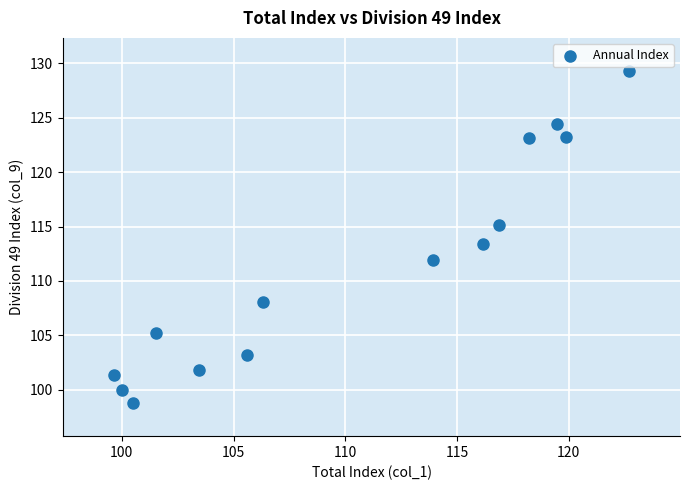

What Y value in the scatter plot is closest to 114?

113.4